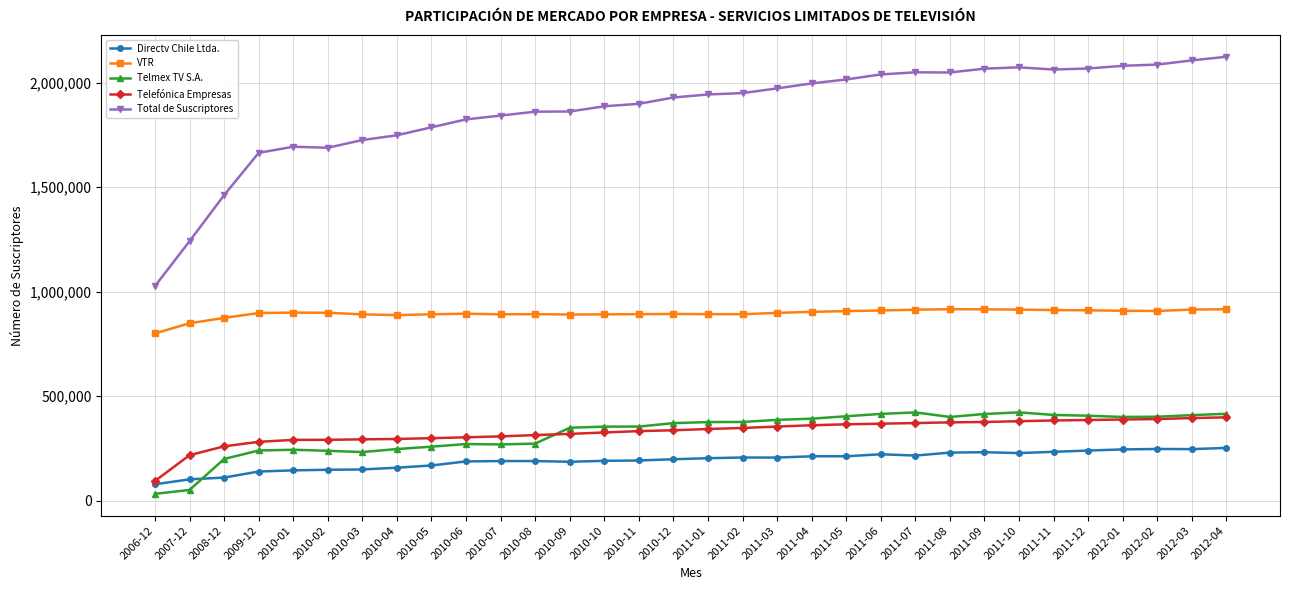

What is the label of the 14th point from the right?

2011-03